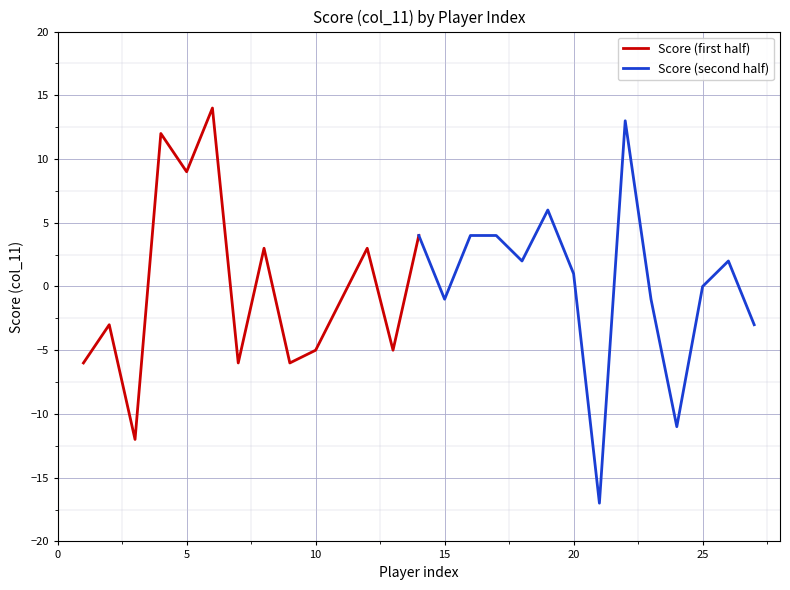

True or false: Score (first half) has a value of -1 at 5.

False